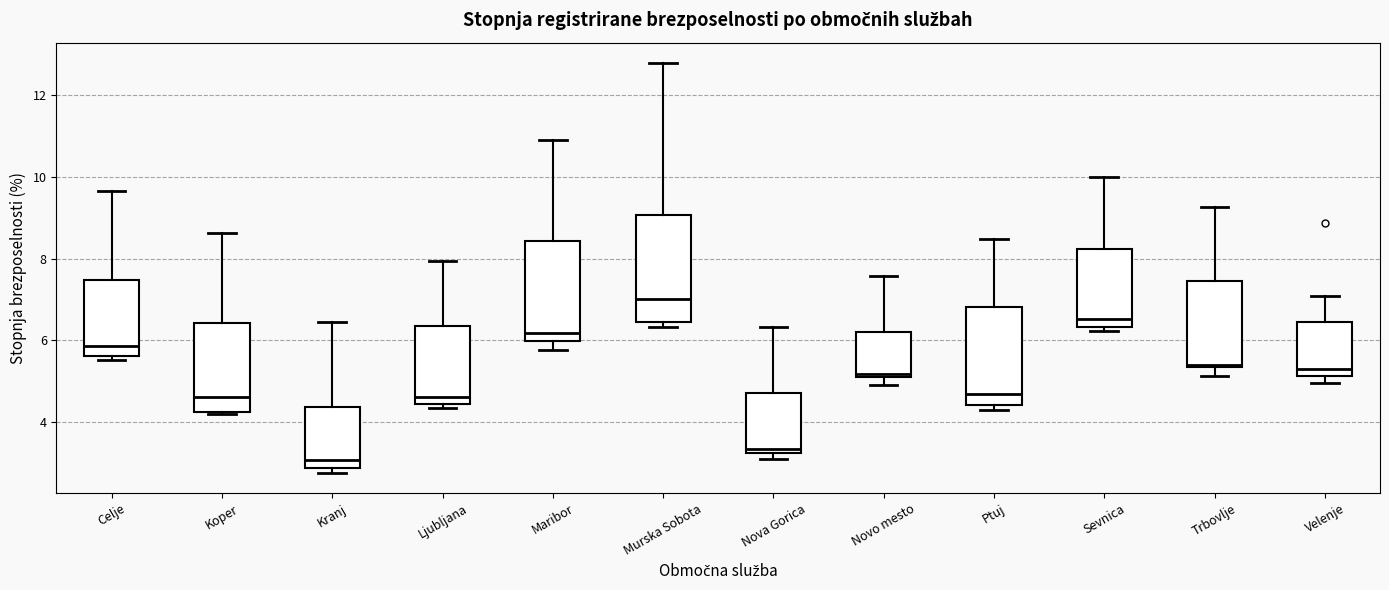

Which box's median line is the lowest?

Kranj